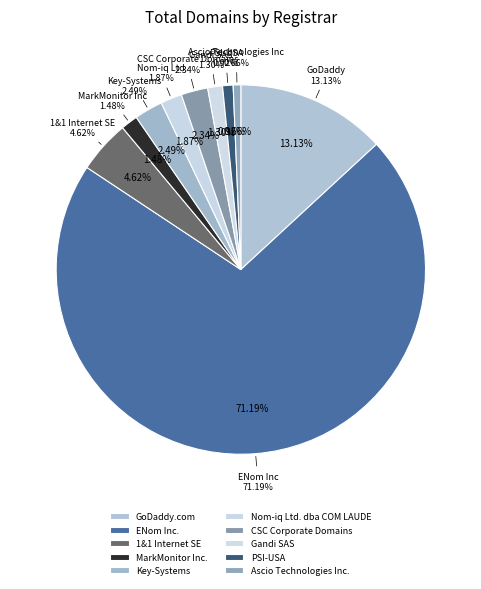

What portion of the pie excludes ENom Inc.?

28.8%